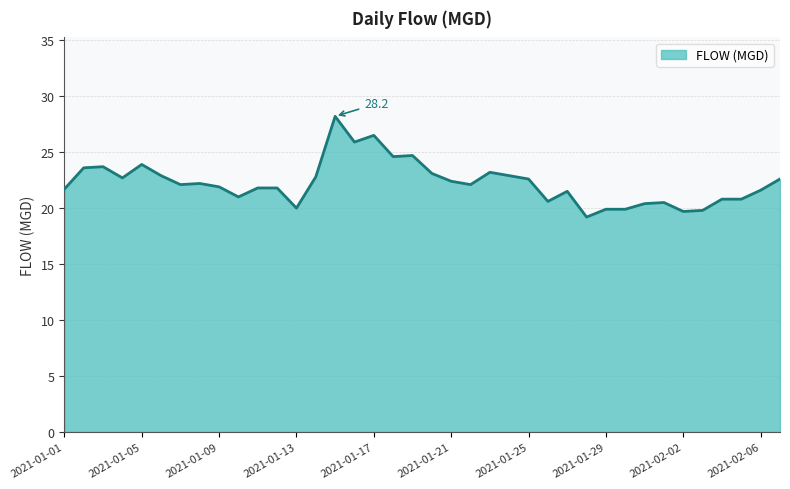

What is the difference between the maximum and minimum values?

9.0